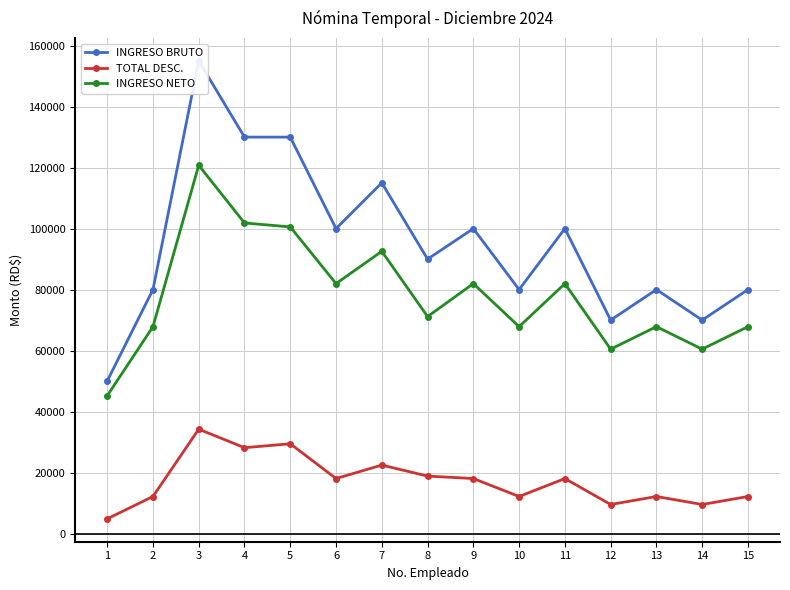

Which category has the lowest value across all series?

1